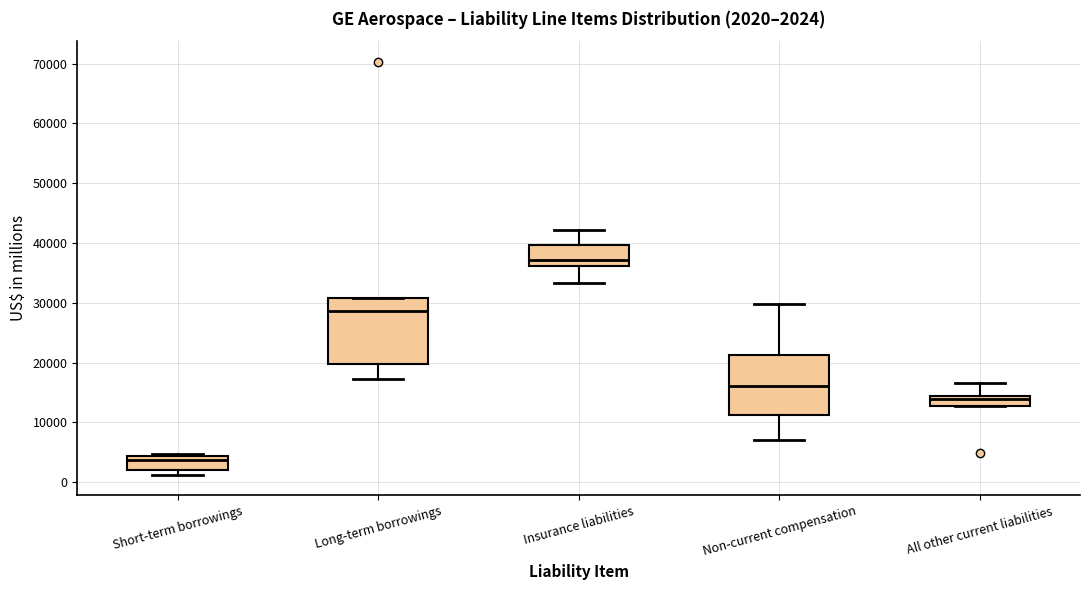

Which box is the tallest, from its lower edge to its upper edge?

Long-term borrowings